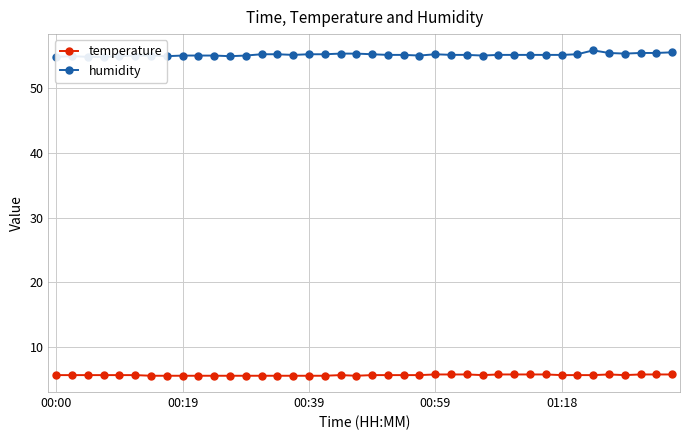

True or false: temperature and humidity cross at least once.

False